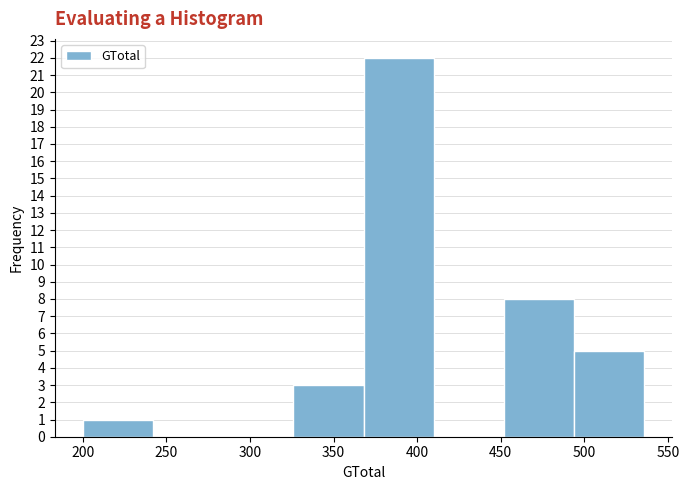

Which range on the x-axis has the tallest bar?

368 to 410